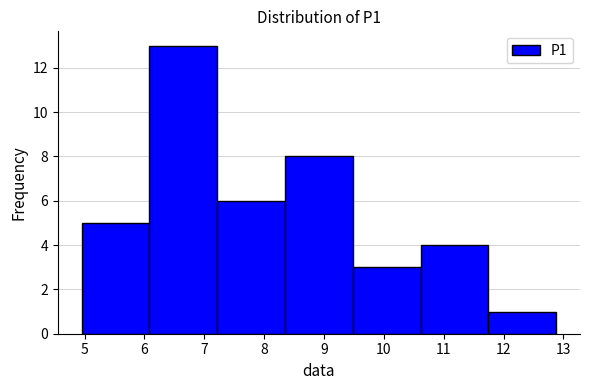

Which range on the x-axis has the tallest bar?

6.1 to 7.2